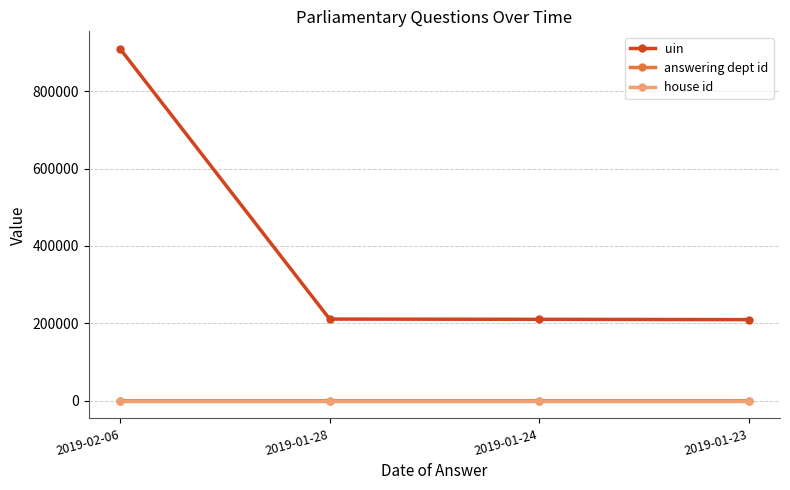

What is the difference between the maximum and minimum values in the answering dept id series?

28